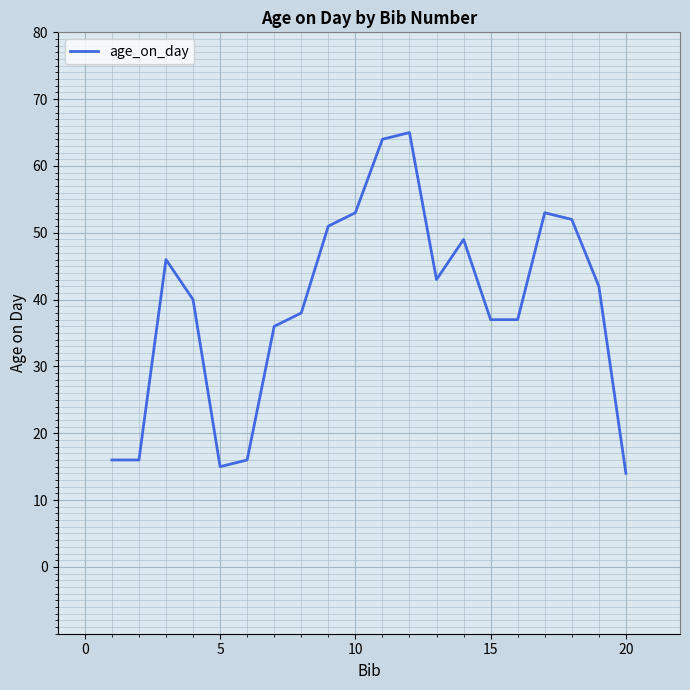

What is the minimum value shown in the chart?

14